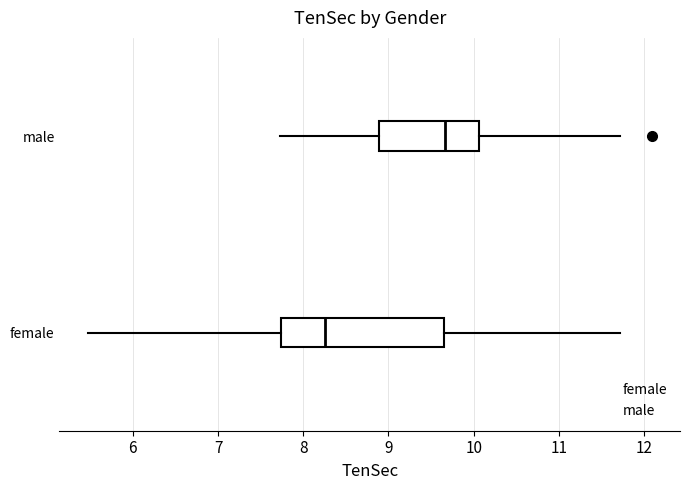

Reading bottom to top, read every box against the x-axis: the position of its median line, the range the box covers, and the ends of its whiskers. The values are not printed on the chart, so give them approximately, as read against the axis.

female: median 8.3, box 7.7 to 9.6, whiskers 5.5 to 11.7
male: median 9.7, box 8.9 to 10.1, whiskers 7.7 to 11.7